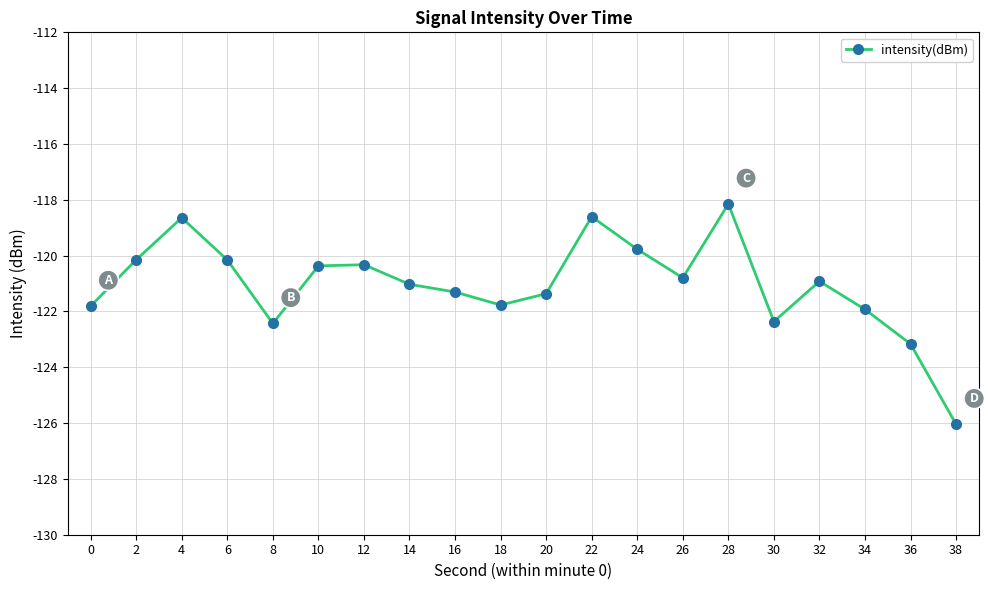

The chart shows a value of -165.4 at 20. True or false?

False